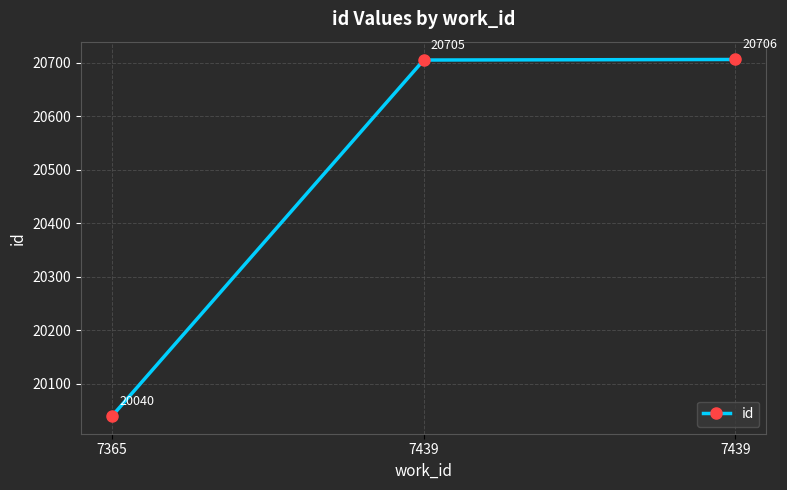

At which label does the data first exceed 20705?

7439